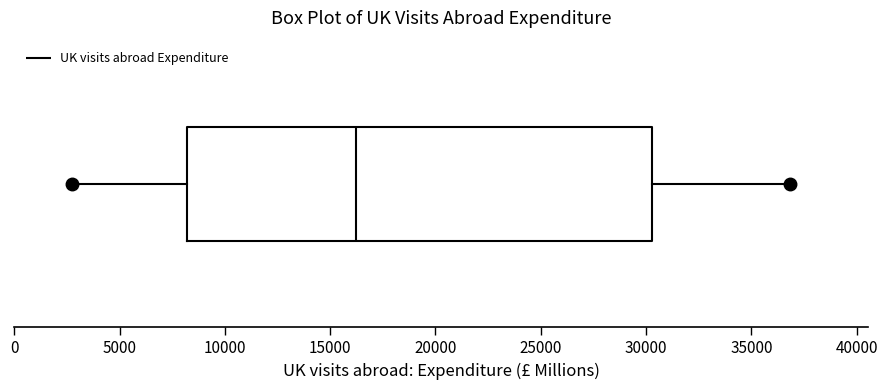

Transcribe this box plot: give where the median line is, the range the box spans, and where the two whiskers end, as read against the x-axis. The values are not printed on the chart, so give them approximately, as read against the axis.

median 16000, box 8000 to 30500, whiskers 2500 to 37000